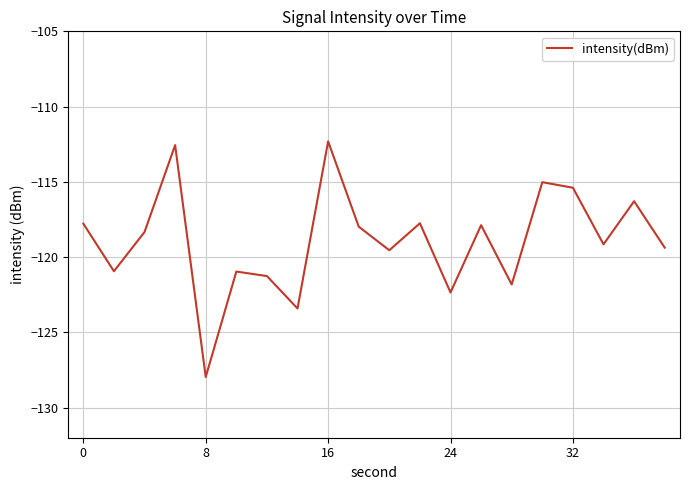

Does the chart have visible grid lines?

Yes